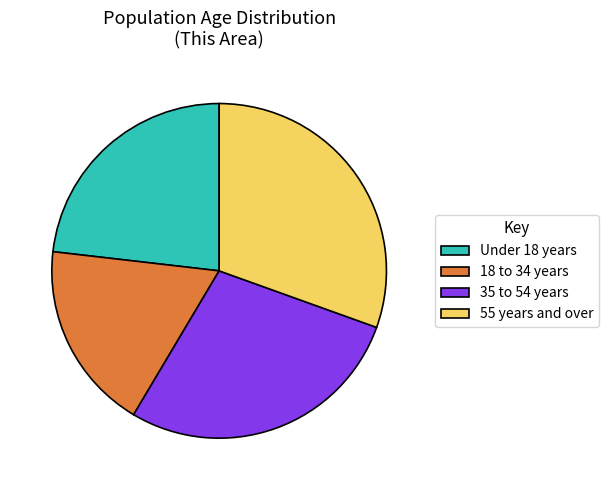

True or false: 35 to 54 years accounts for 19% of the total.

False